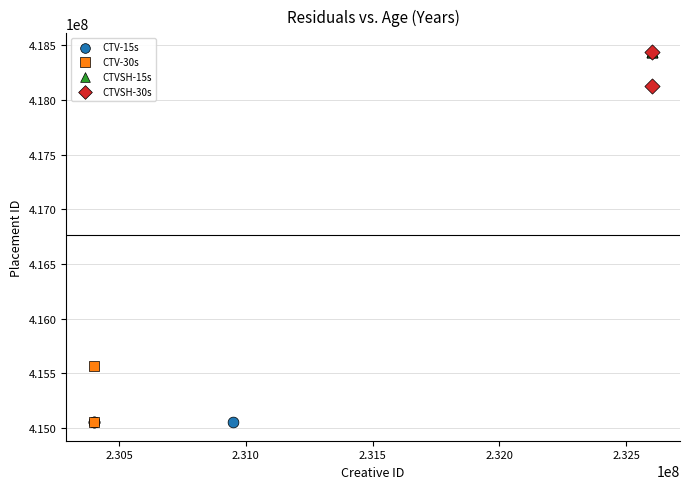

What are all the series names shown in the legend?

CTV-15s, CTV-30s, CTVSH-15s, CTVSH-30s